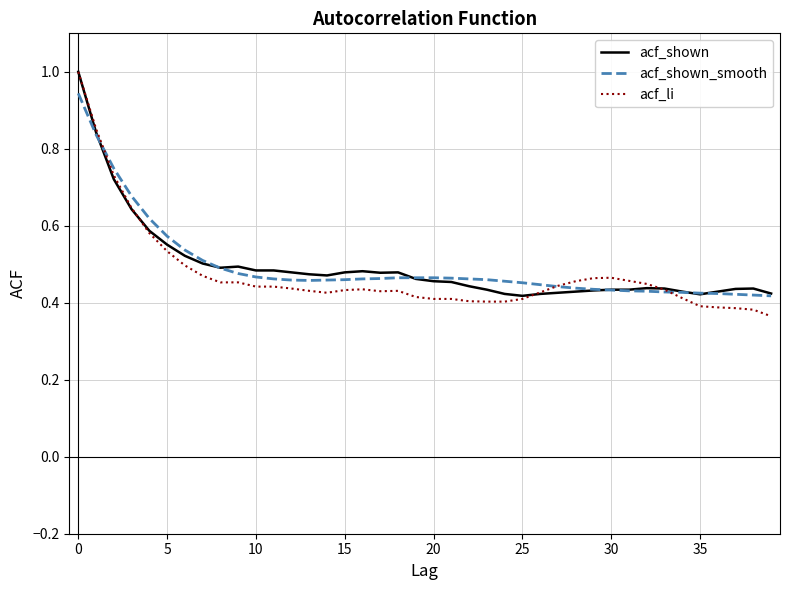

Which series has the largest range (max minus min)?

acf_li